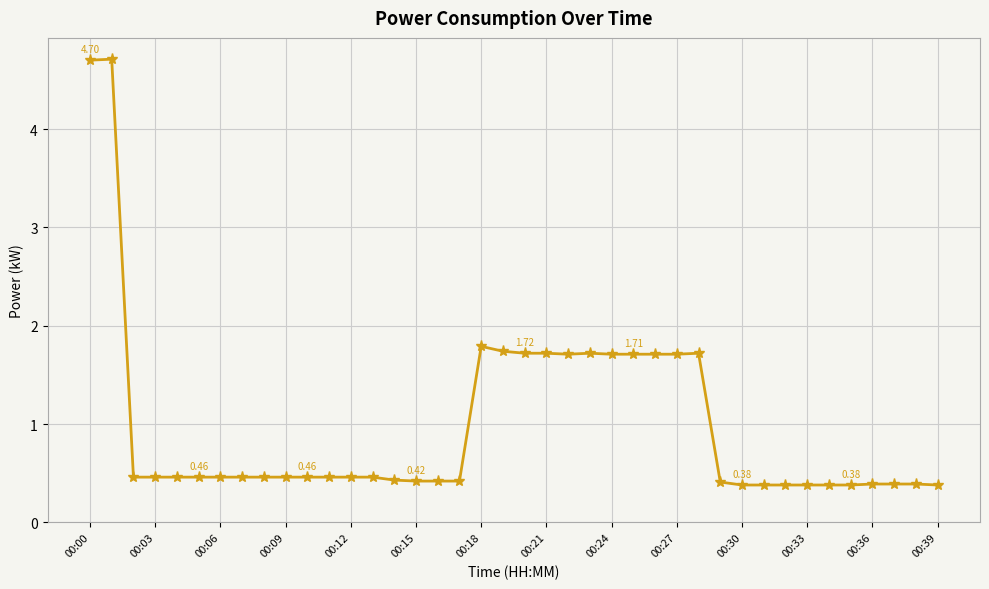

What is the difference between the maximum and minimum values?

4.3